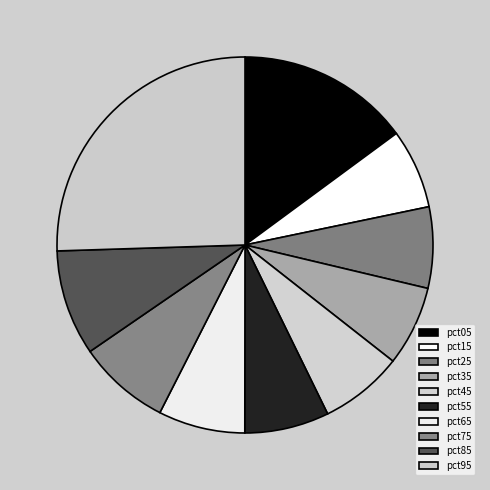

Does any single category account for the majority?

No